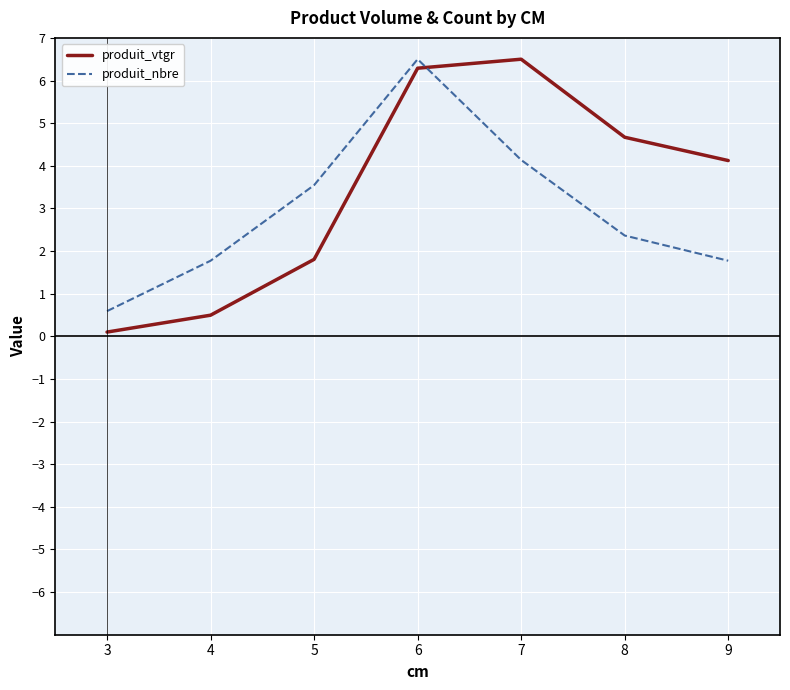

After their last crossing, which series has the higher values: produit_vtgr or produit_nbre?

produit_vtgr